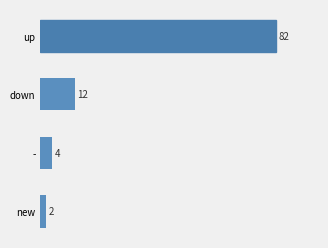

Reading bottom to top, list all the values displayed in this chart.

2	4	12	82